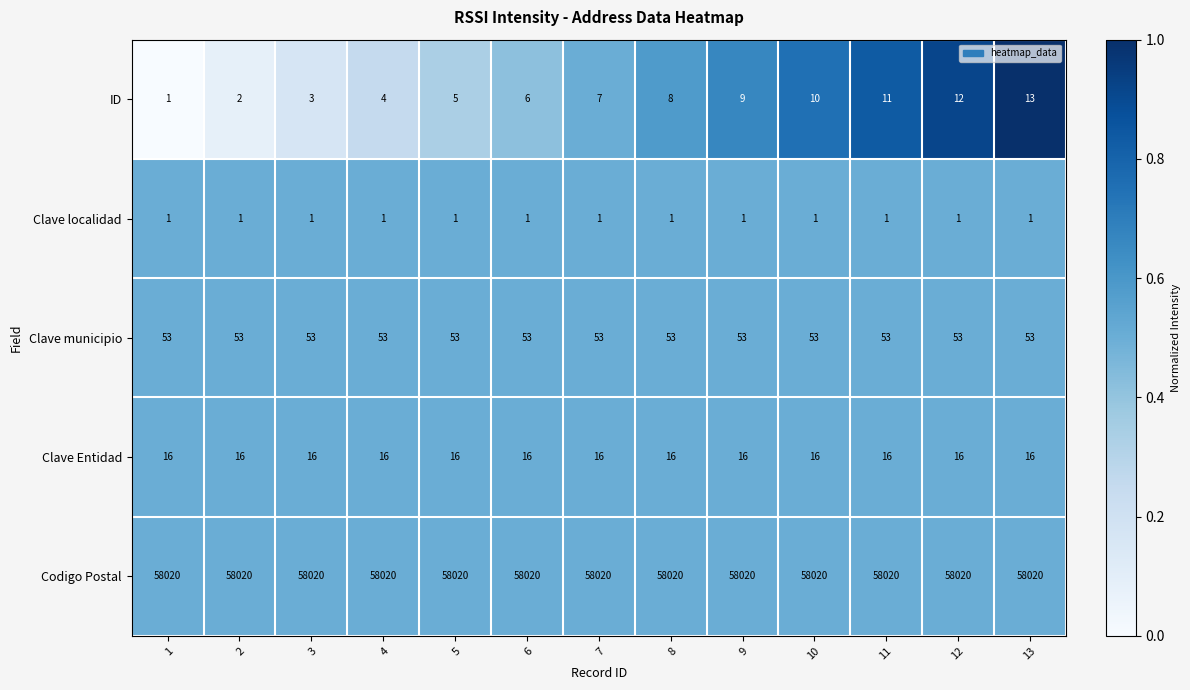

What is the approximate value of Clave Entidad at 10?

16